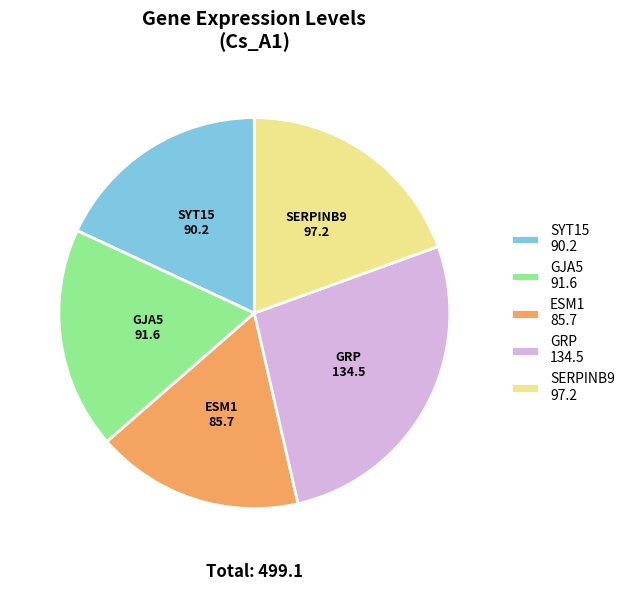

Approximately how many times larger is the value at GJA5 compared to SERPINB9?

0.9